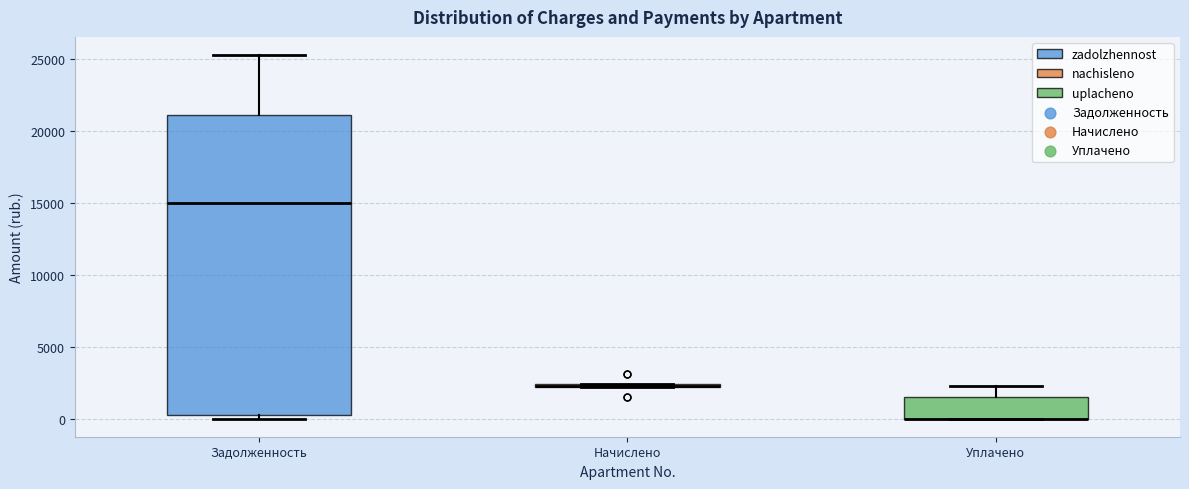

Where does the upper whisker of the box for Уплачено end on the y-axis? The values are not printed on the chart, so give them approximately, as read against the axis.

2000